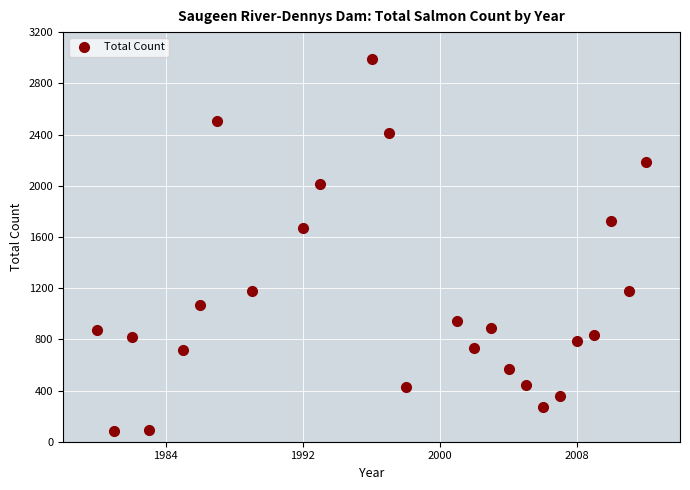

What Y value in the scatter plot is closest to 1535?

1669